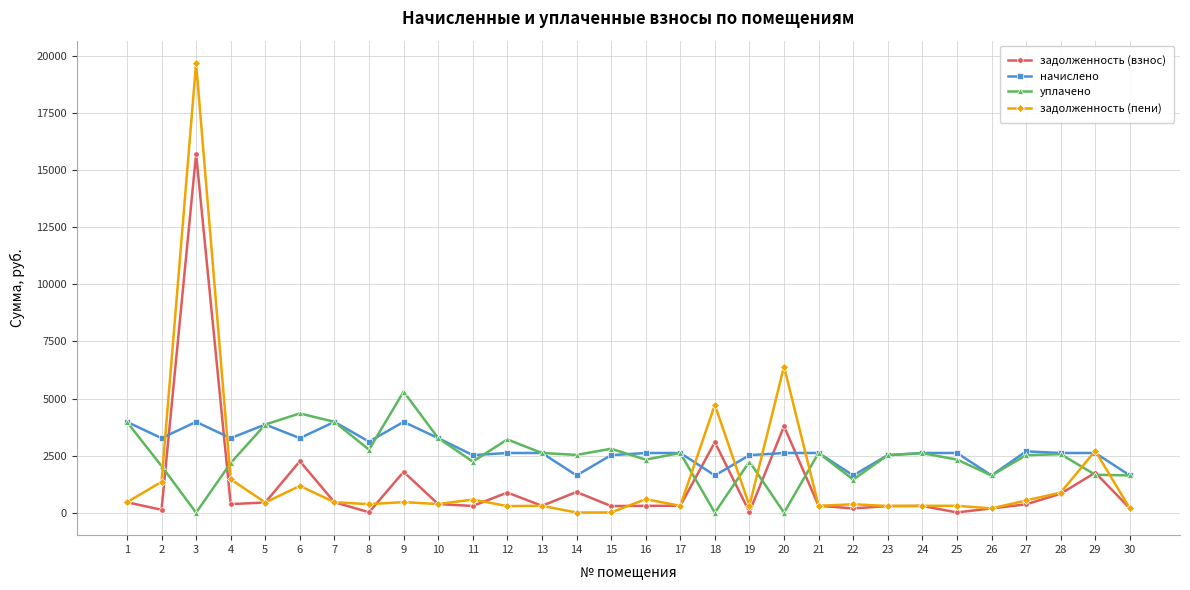

The value of уплачено at 26 is 2889.0. True or false?

False